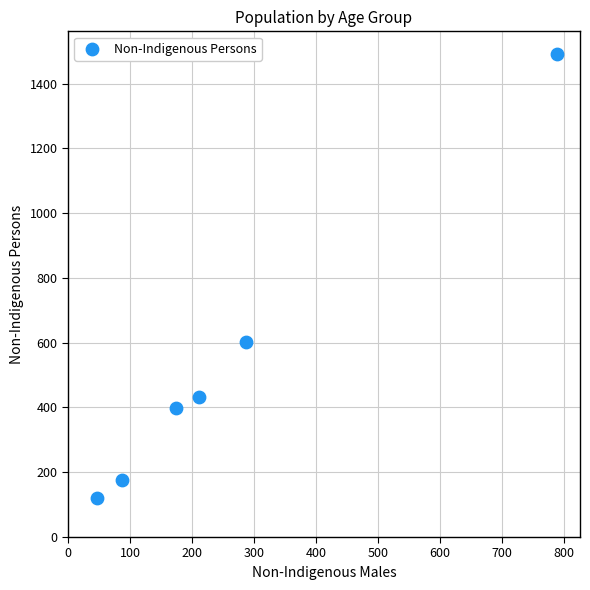

What Y value in the scatter plot is closest to 807?

601